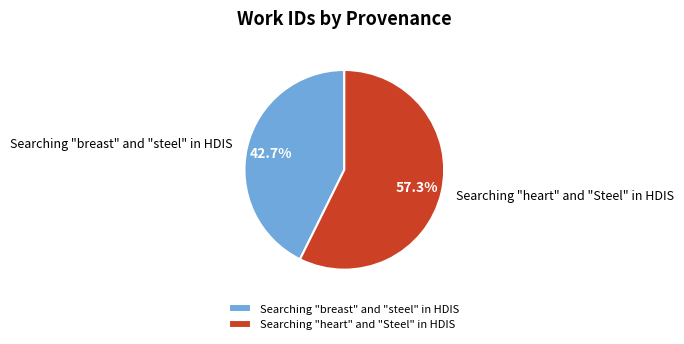

Do Searching "breast" and "steel" in HDIS and Searching "heart" and "Steel" in HDIS together represent more than half of the pie?

Yes